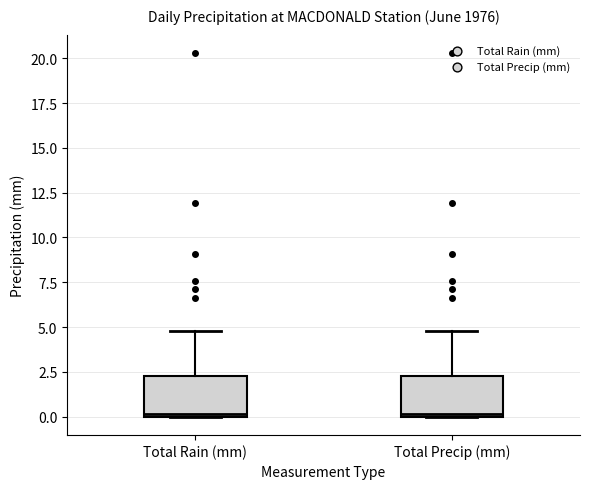

Reading left to right, transcribe this box plot: for each box, give where its median line is, the range the box spans, and where its two whiskers end, as read against the y-axis. The values are not printed on the chart, so give them approximately, as read against the axis.

Total Rain (mm): median 0.0, box 0.0 to 2.5, whiskers 0.0 to 5.0
Total Precip (mm): median 0.0, box 0.0 to 2.5, whiskers 0.0 to 5.0